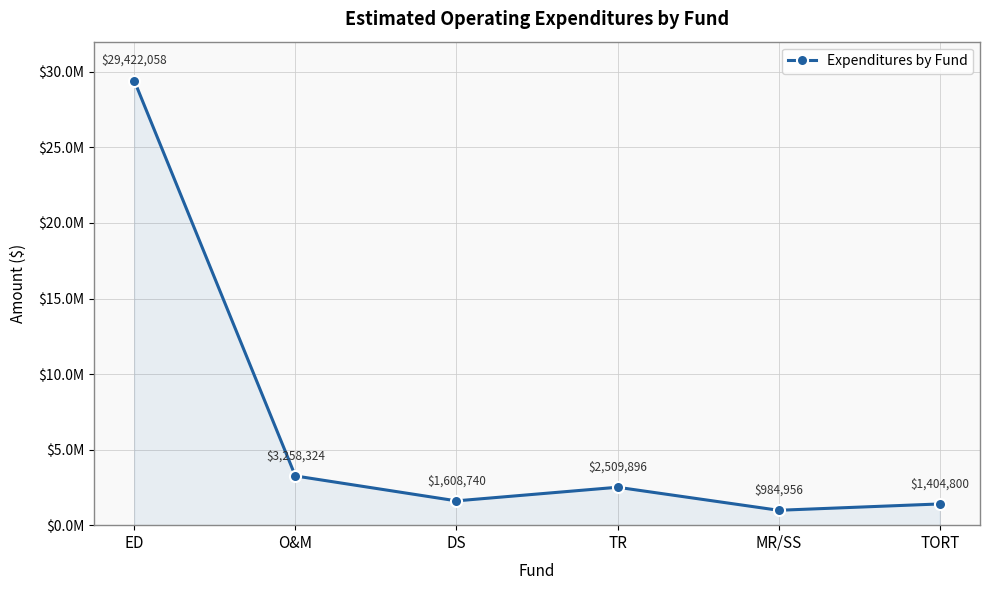

Does the chart have visible grid lines?

Yes